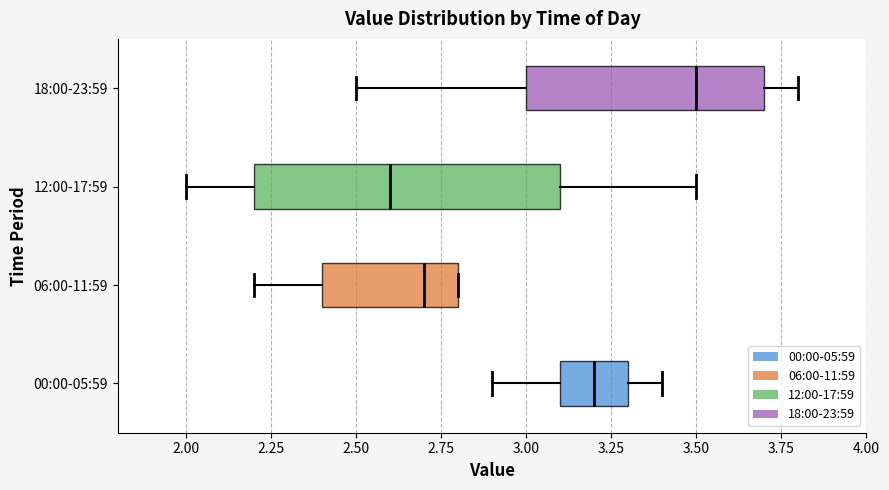

Which box's median line is the furthest to the right?

18:00-23:59